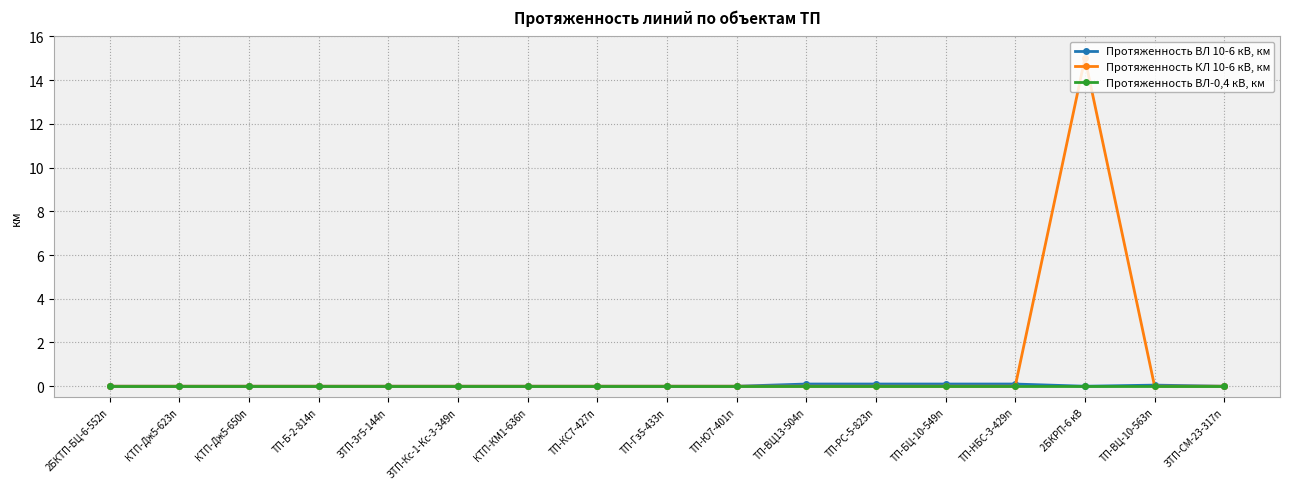

How many lines are shown in the chart?

3